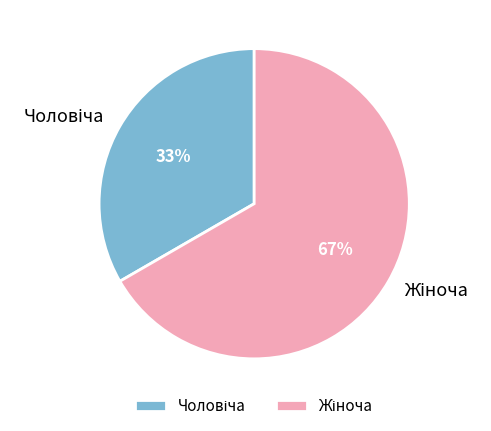

How many segments does this pie chart have?

2